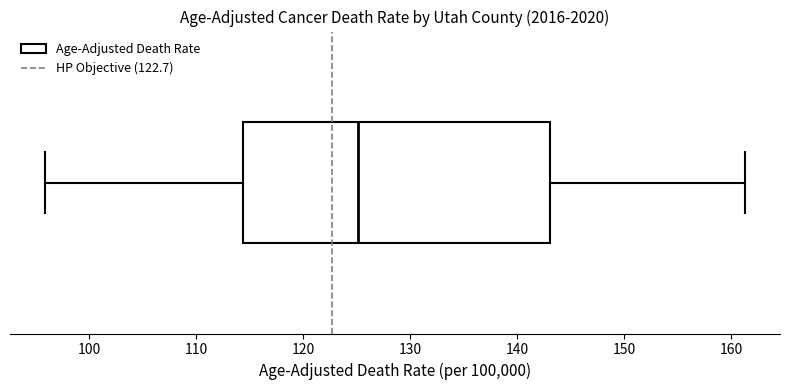

Read this box plot against the x-axis: the position of the median line, the range covered by the box, and the ends of both whiskers. The values are not printed on the chart, so give them approximately, as read against the axis.

median 125, box 114 to 143, whiskers 96 to 161